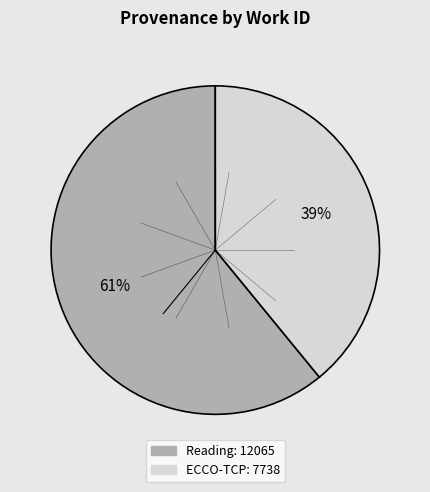

Does any single category account for the majority?

Yes